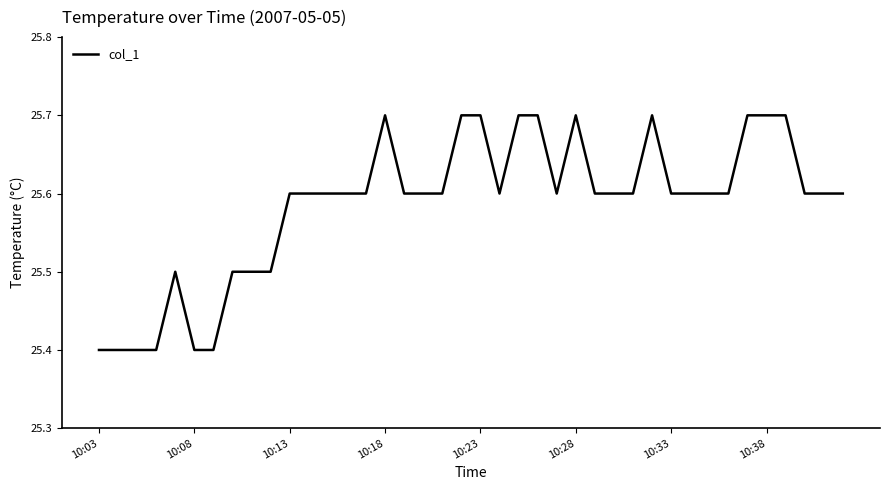

What is the difference between the maximum and second lowest values?

0.3